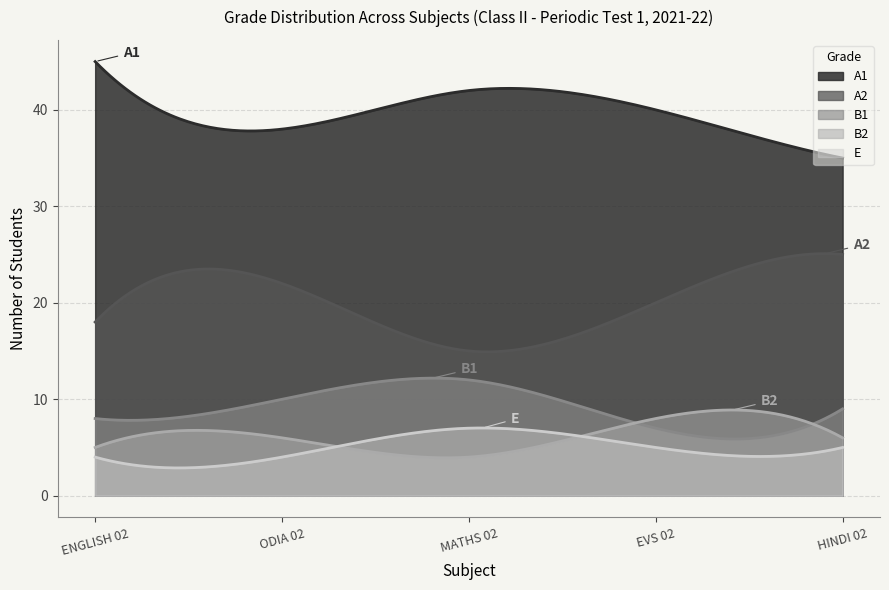

At which category does the chart reach its minimum across all series?

MATHS 02